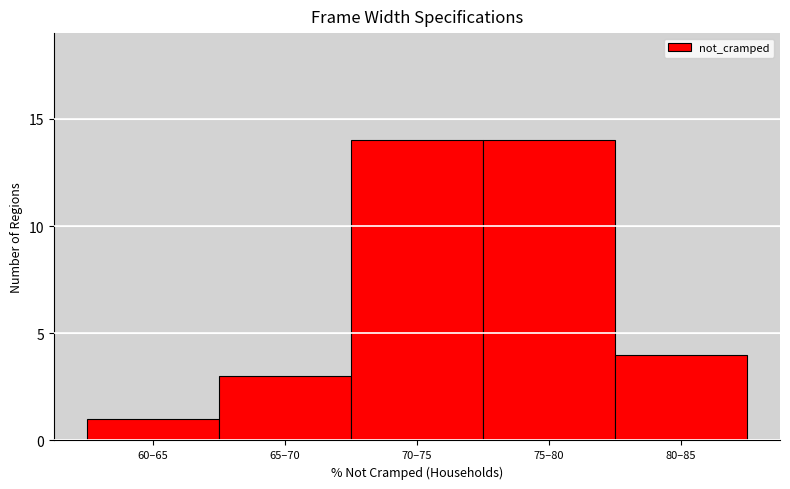

Reading left to right, what are all the values shown in this chart?

1	3	14	14	4